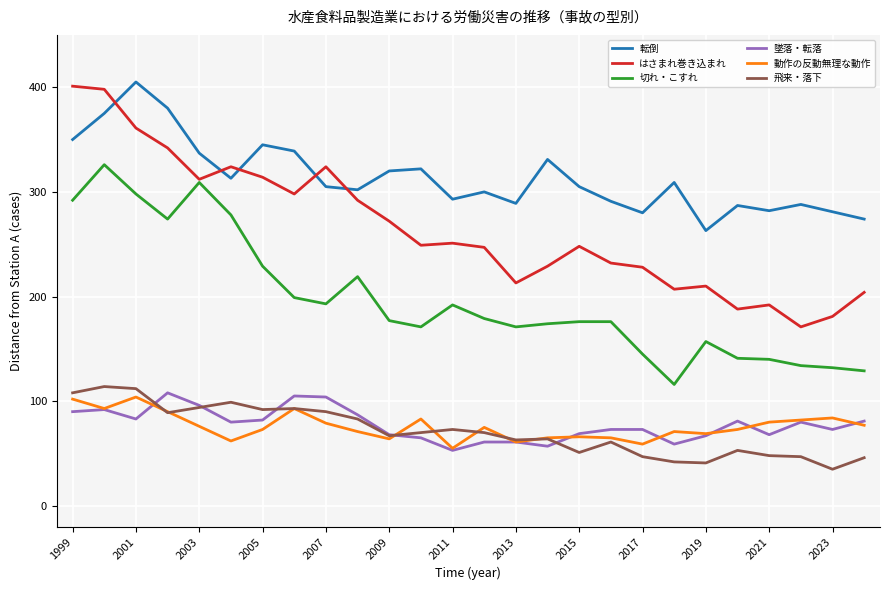

Which series has the largest range (max minus min)?

はさまれ巻き込まれ